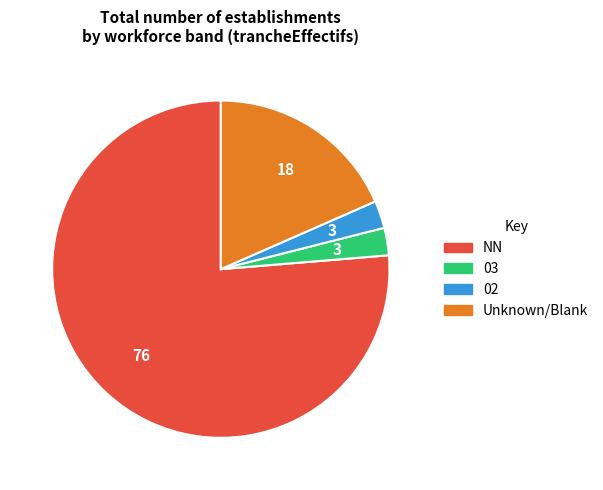

Is there any slice that represents more than half of the pie?

Yes